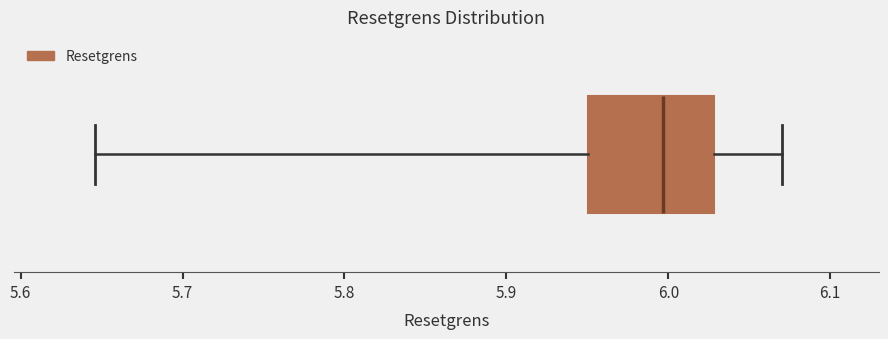

Read this box plot against the x-axis: the position of the median line, the range covered by the box, and the ends of both whiskers. The values are not printed on the chart, so give them approximately, as read against the axis.

median 6.00, box 5.95 to 6.03, whiskers 5.65 to 6.07